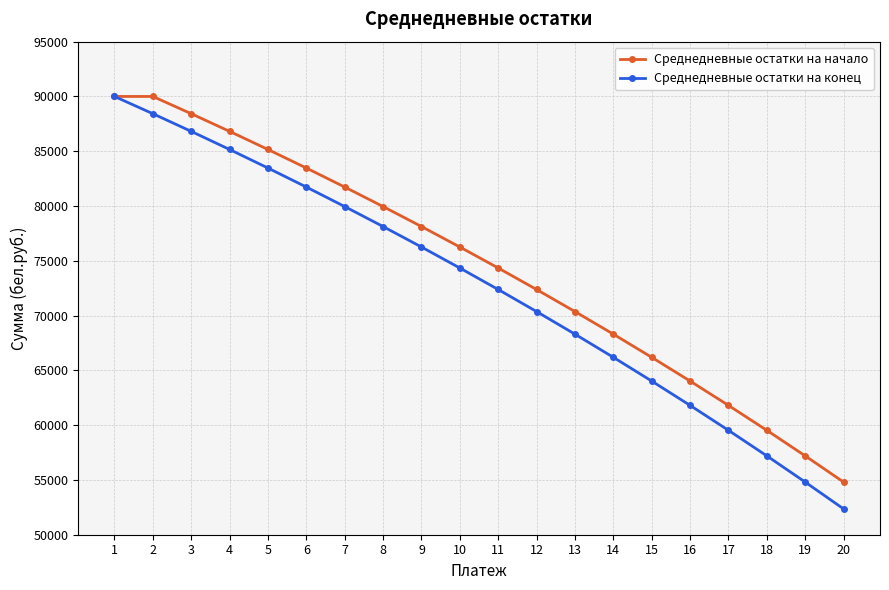

What is the difference between the highest and lowest values at 17?

2275.8